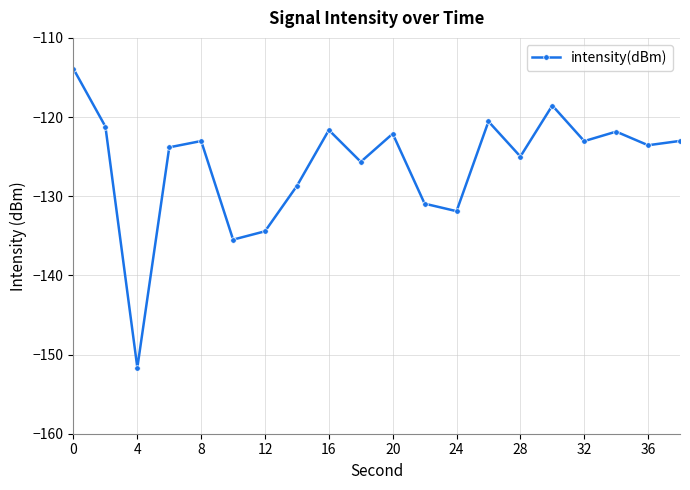

What is the value of the 5th point from the left?

-123.0